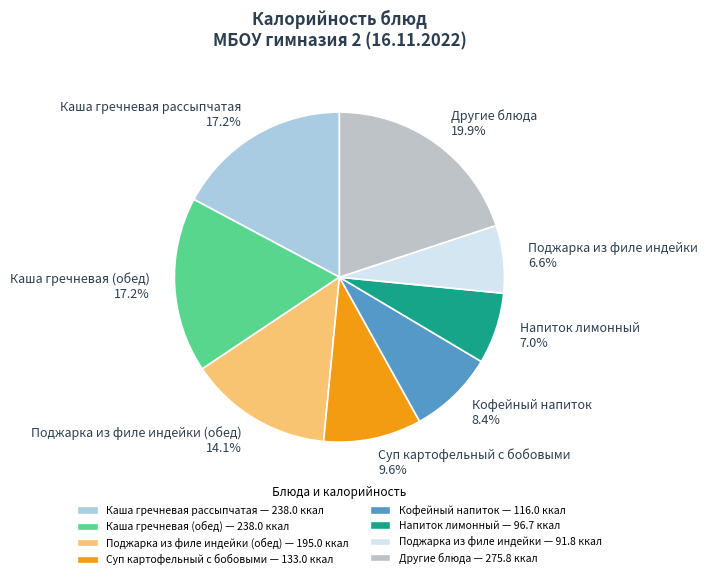

How many segments does this pie chart have?

8